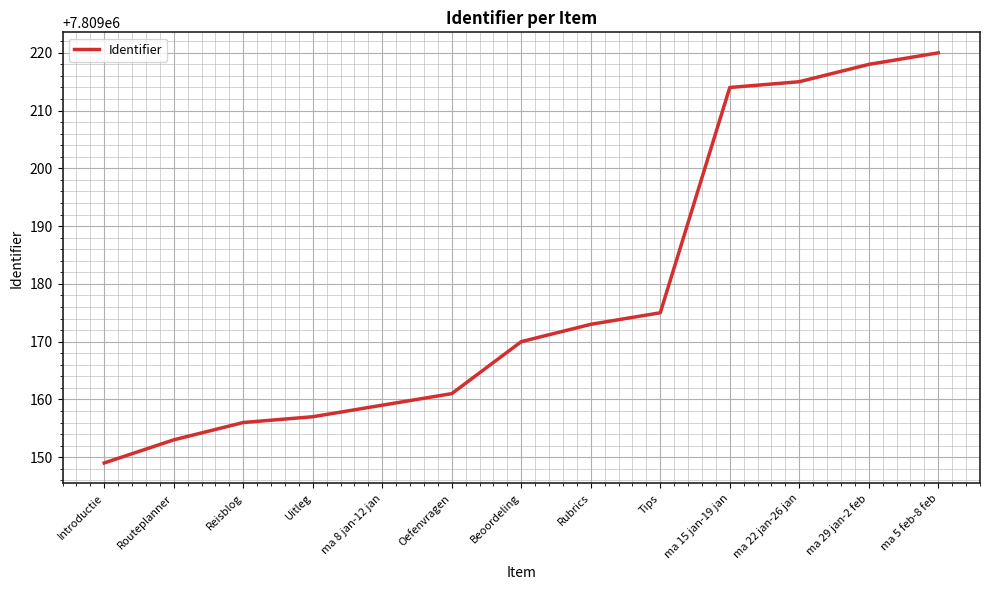

Is it true that the value at Rubrics is 13280581?

False